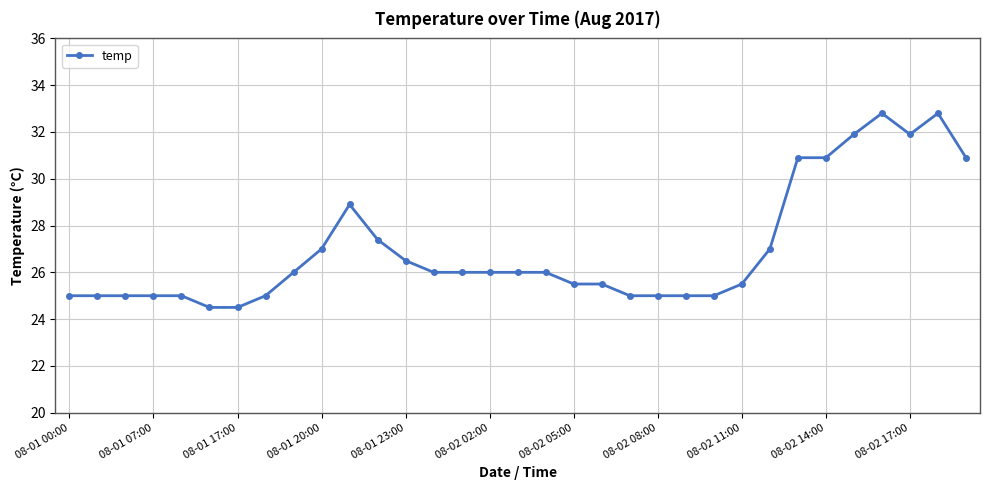

True or false: the data has more than 1 interior local peaks.

True